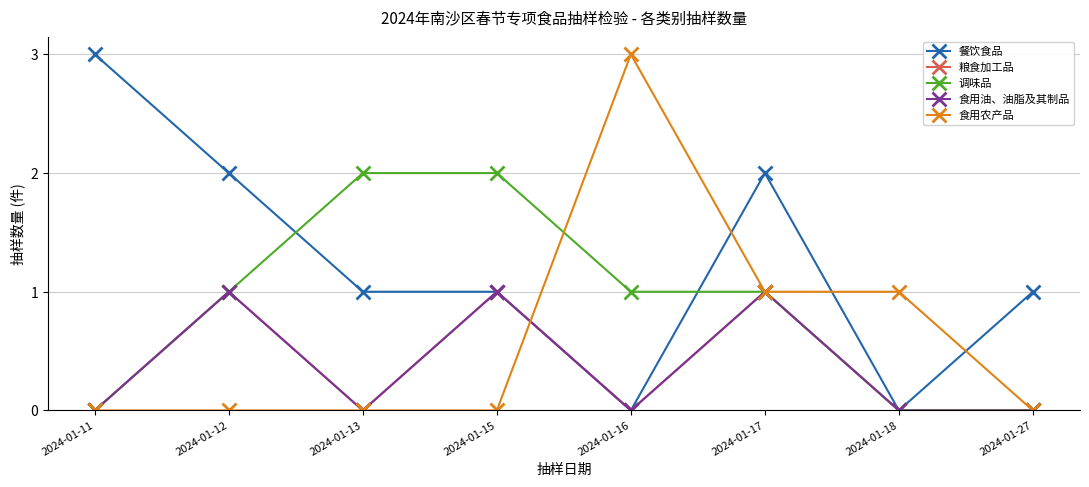

True or false: 调味品 and 食用油、油脂及其制品 cross at least once.

False